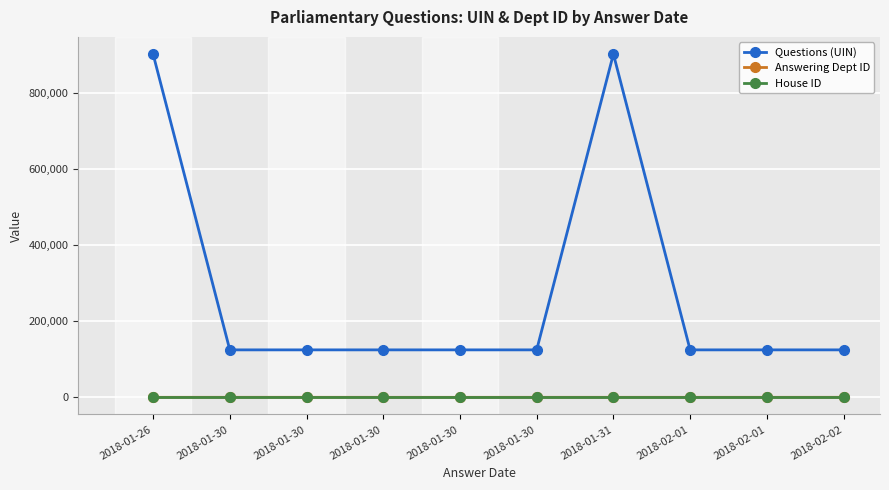

At which label does Questions (UIN) reach its peak?

2018-01-26